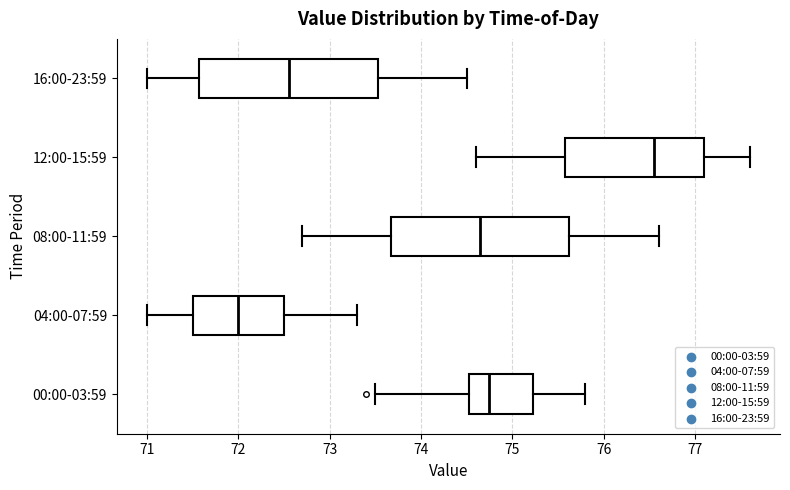

Reading bottom to top, transcribe this box plot: for each box, give where its median line is, the range the box spans, and where its two whiskers end, as read against the x-axis. The values are not printed on the chart, so give them approximately, as read against the axis.

00:00-03:59: median 74.8, box 74.5 to 75.2, whiskers 73.5 to 75.8
04:00-07:59: median 72.0, box 71.5 to 72.5, whiskers 71.0 to 73.3
08:00-11:59: median 74.7, box 73.7 to 75.6, whiskers 72.7 to 76.6
12:00-15:59: median 76.6, box 75.6 to 77.1, whiskers 74.6 to 77.6
16:00-23:59: median 72.6, box 71.6 to 73.5, whiskers 71.0 to 74.5